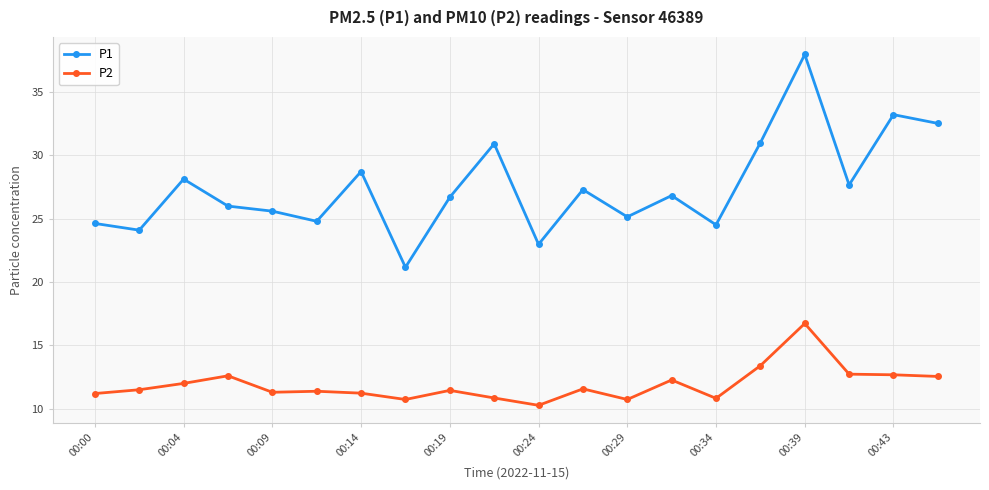

Which series has the widest spread of values?

P1